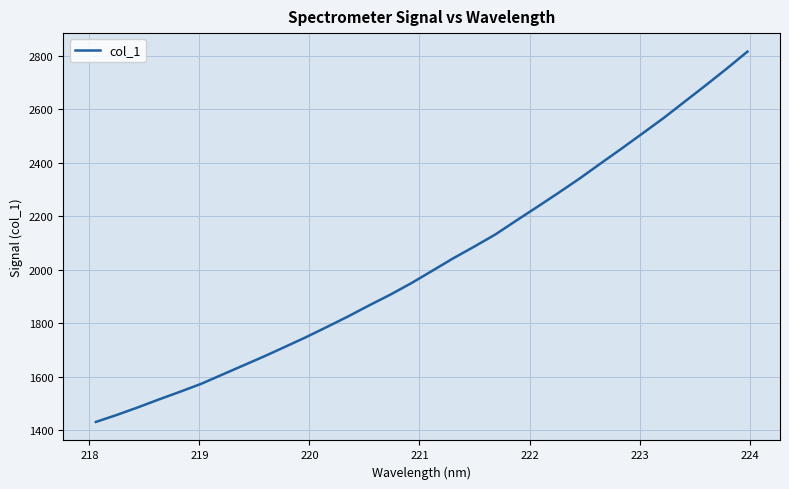

What is the smallest value displayed?

1430.7